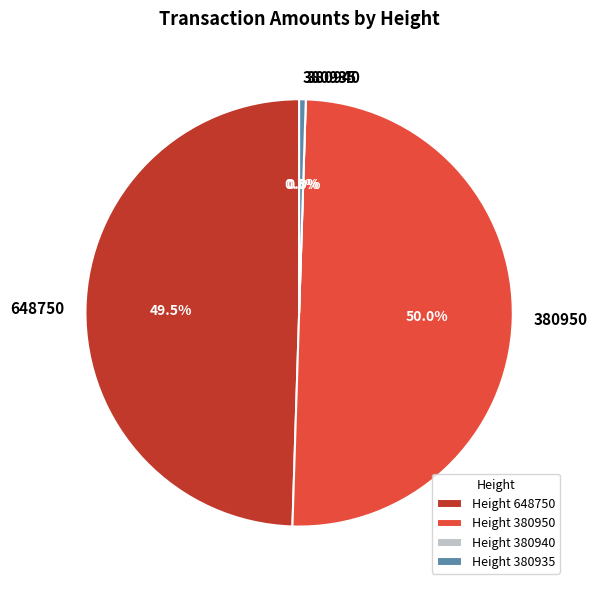

Is there a majority slice in this chart?

No